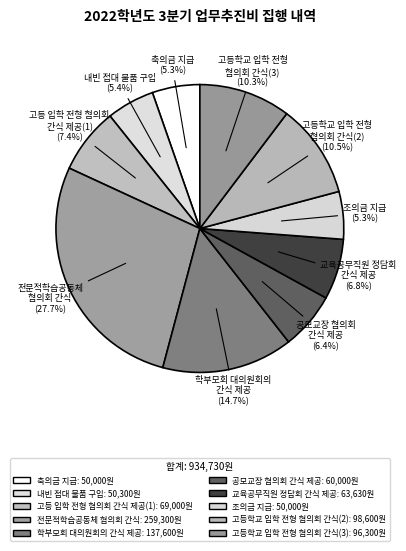

What is the largest slice in the pie chart?

전문적학습공동체 협의회 간식